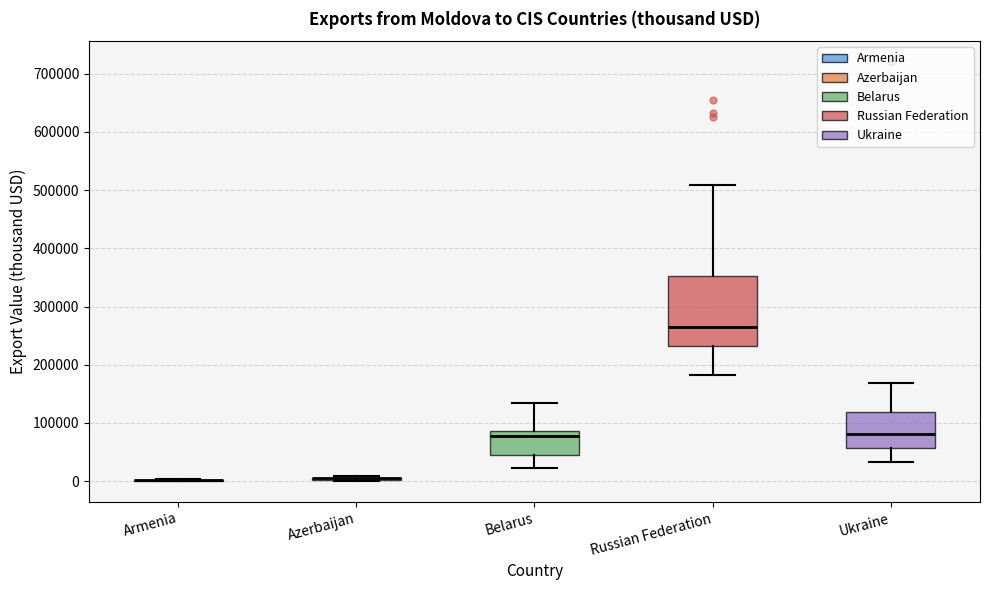

Reading left to right, transcribe this box plot: for each box, give where its median line is, the range the box spans, and where its two whiskers end, as read against the y-axis. The values are not printed on the chart, so give them approximately, as read against the axis.

Armenia: box collapsed to a line at 0, whiskers 0 to 0
Azerbaijan: box collapsed to a line at 0, whiskers 0 to 10000
Belarus: median 80000, box 50000 to 90000, whiskers 20000 to 130000
Russian Federation: median 270000, box 230000 to 350000, whiskers 180000 to 510000
Ukraine: median 80000, box 60000 to 120000, whiskers 30000 to 170000